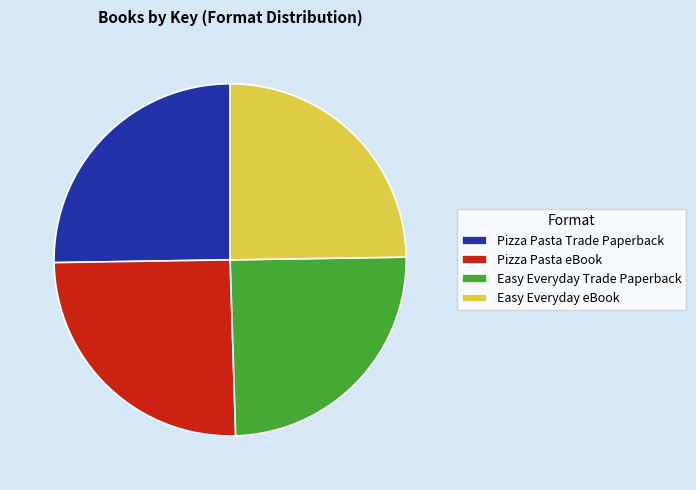

Do Pizza Pasta Trade Paperback and Pizza Pasta eBook together represent more than half of the pie?

Yes